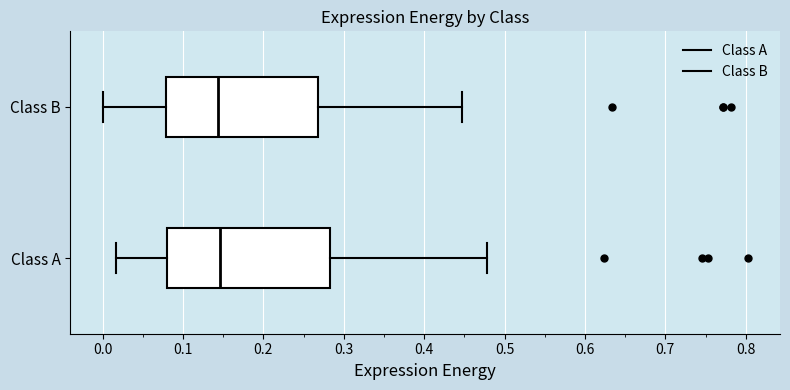

Reading bottom to top, transcribe this box plot: for each box, give where its median line is, the range the box spans, and where its two whiskers end, as read against the x-axis. The values are not printed on the chart, so give them approximately, as read against the axis.

Class A: median 0.15, box 0.08 to 0.28, whiskers 0.02 to 0.48
Class B: median 0.14, box 0.08 to 0.27, whiskers 0.00 to 0.45